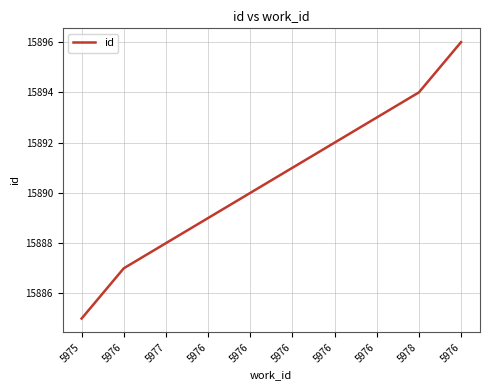

What is the approximate value at 5977, to the nearest 5?

15890